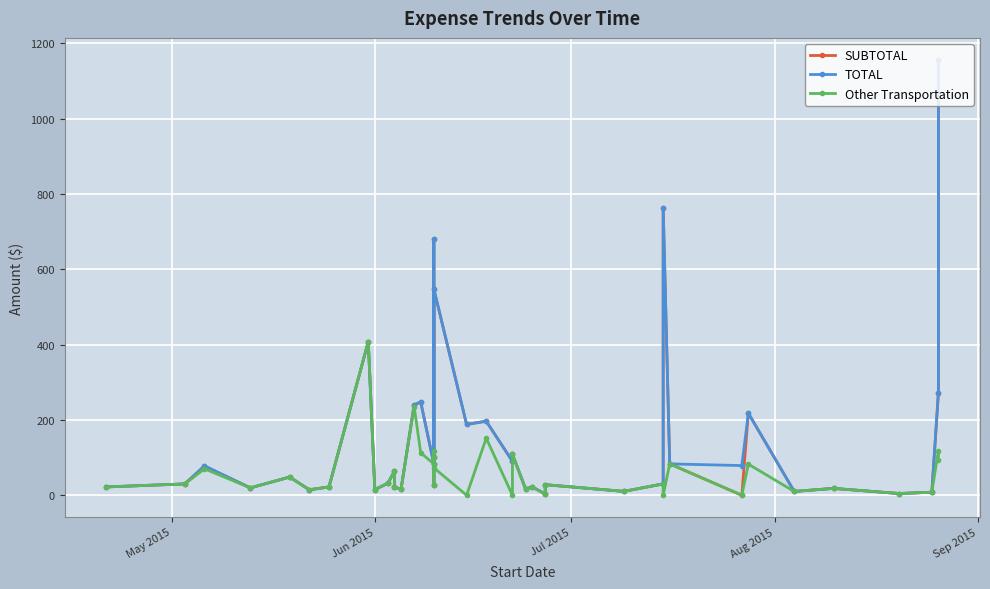

Is the value of TOTAL at May 2015 greater than the value of Other Transportation at 39?

No